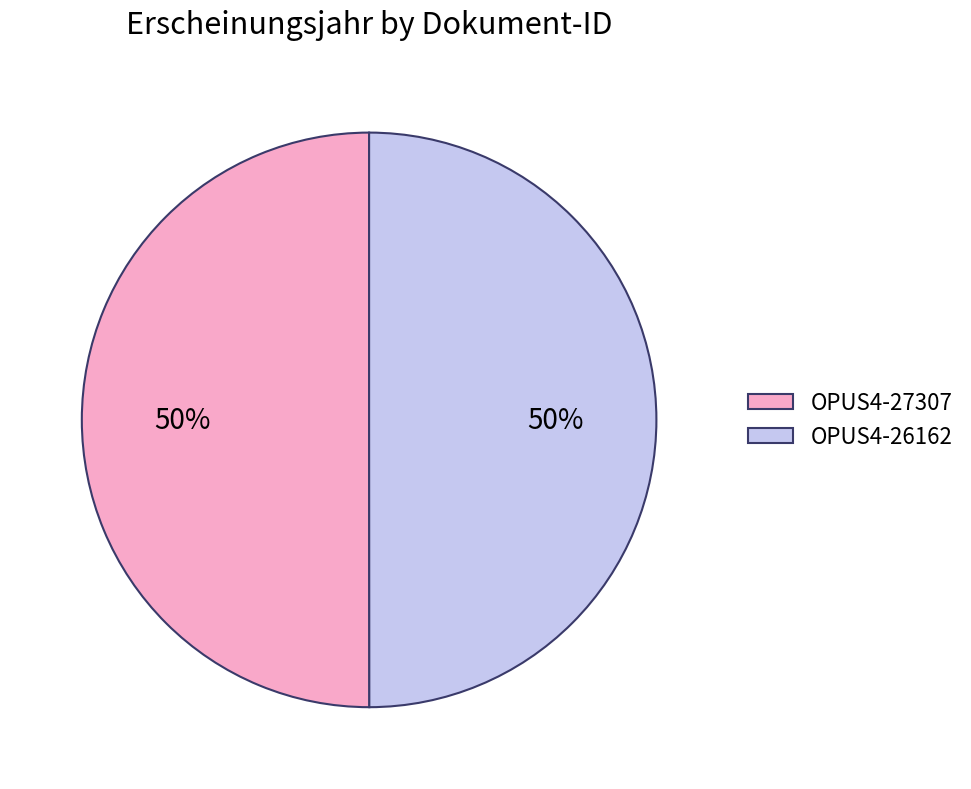

Do OPUS4-27307 and OPUS4-26162 together represent more than half of the pie?

Yes